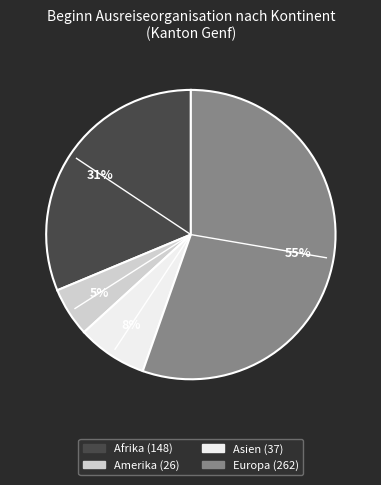

What is the largest slice in the pie chart?

Europa